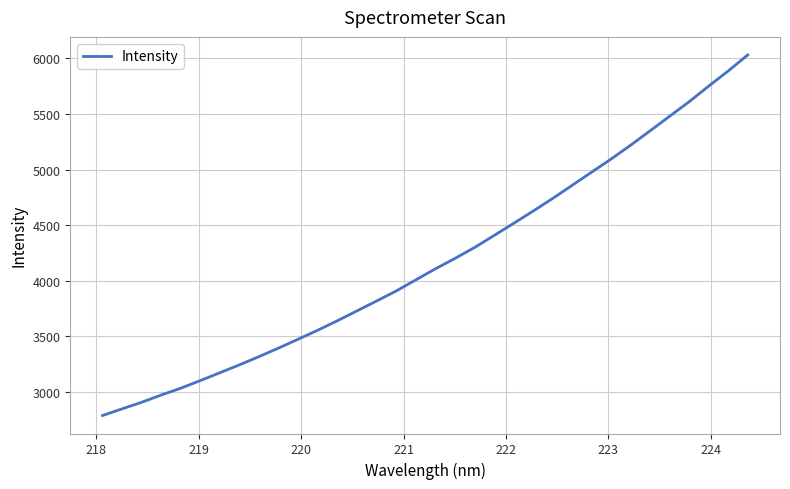

What is the minimum value shown in the chart?

2789.3